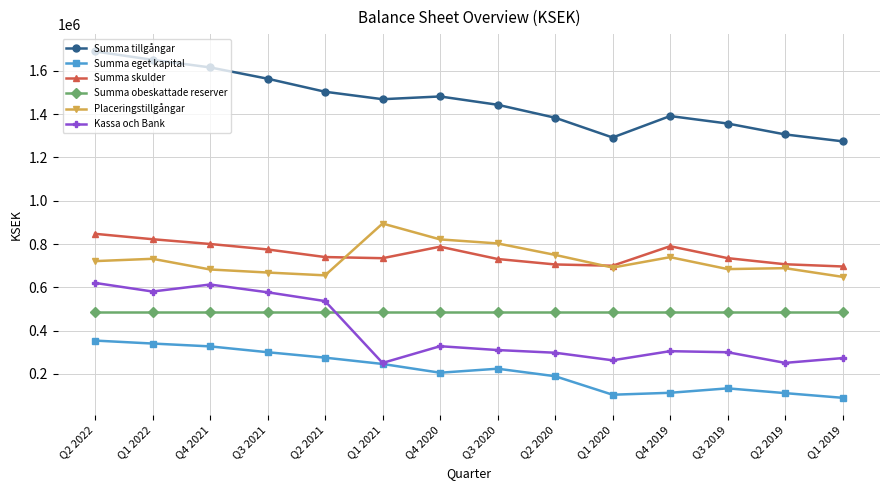

True or false: Summa skulder has more than 1 points higher than both neighbors.

True